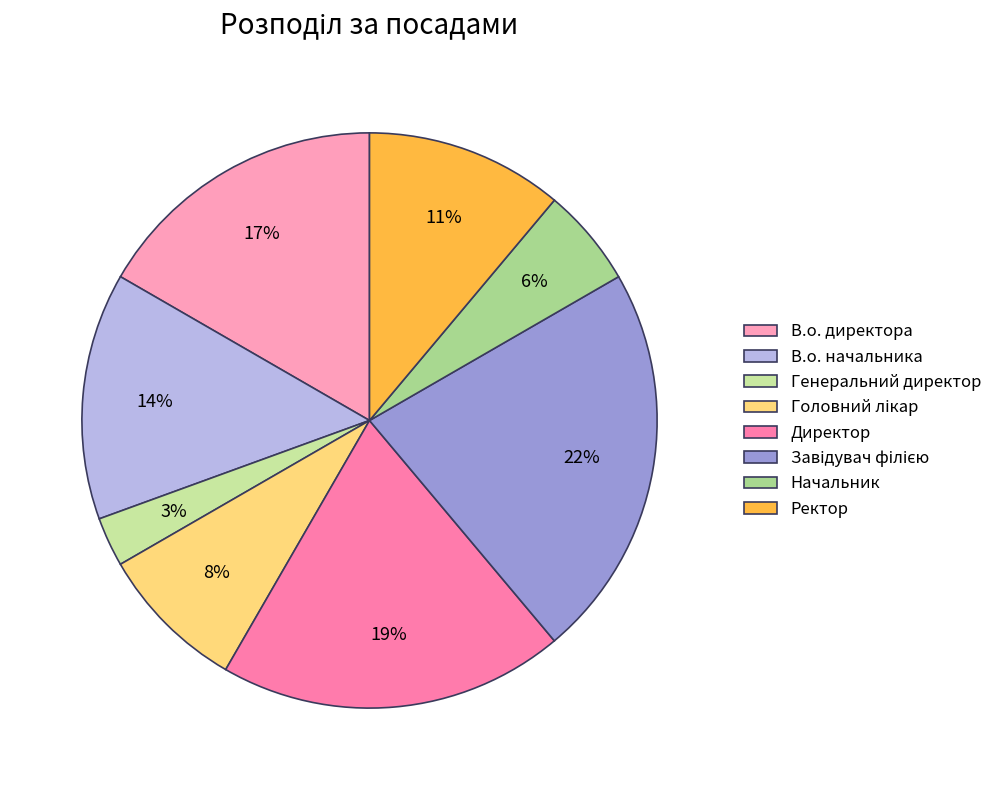

Which category has the smallest portion of the pie?

Генеральний директор